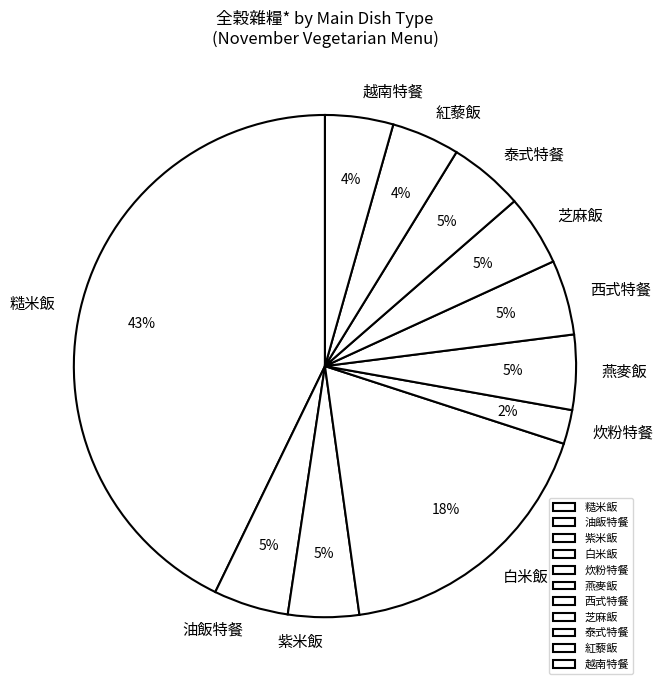

To the nearest percent, what percentage of the pie is 炊粉特餐?

2%